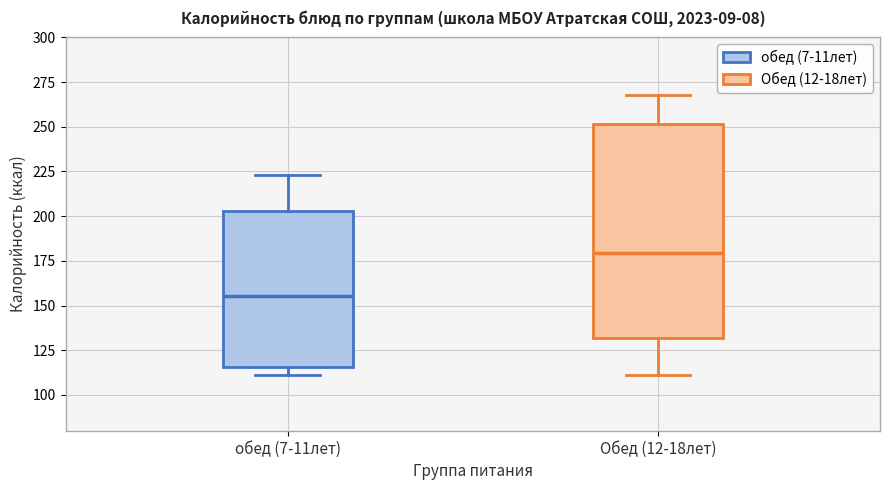

Reading left to right, read every box against the y-axis: the position of its median line, the range the box covers, and the ends of its whiskers. The values are not printed on the chart, so give them approximately, as read against the axis.

обед (7-11лет): median 155, box 115 to 205, whiskers 110 to 225
Обед (12-18лет): median 180, box 130 to 250, whiskers 110 to 270